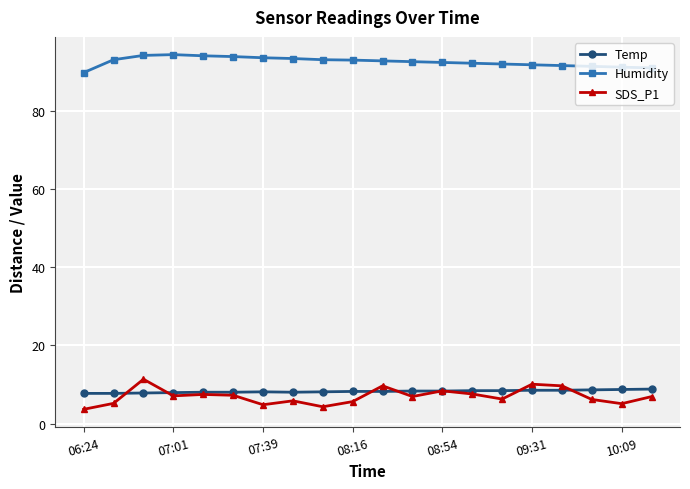

Which series has the widest spread of values?

SDS_P1